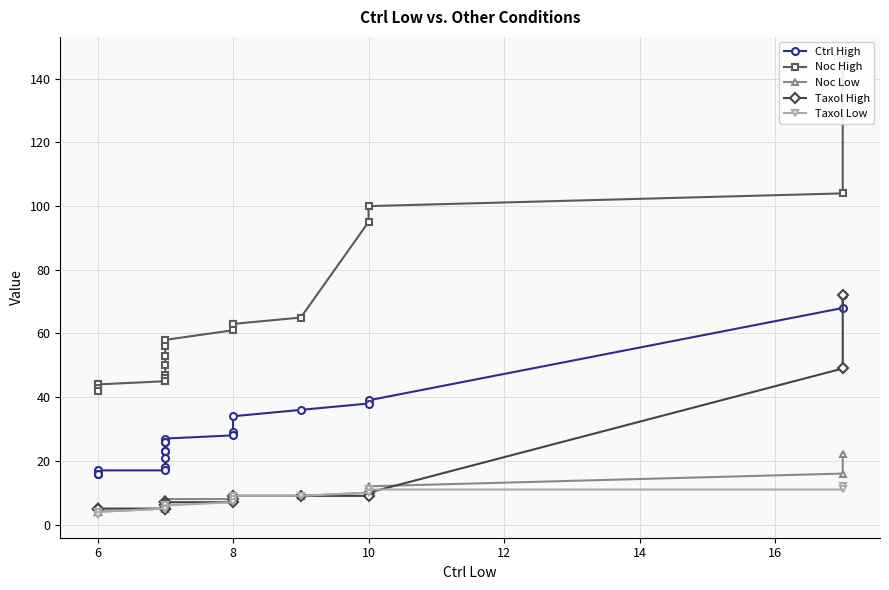

True or false: Noc Low has more than 1 interior local peaks.

False